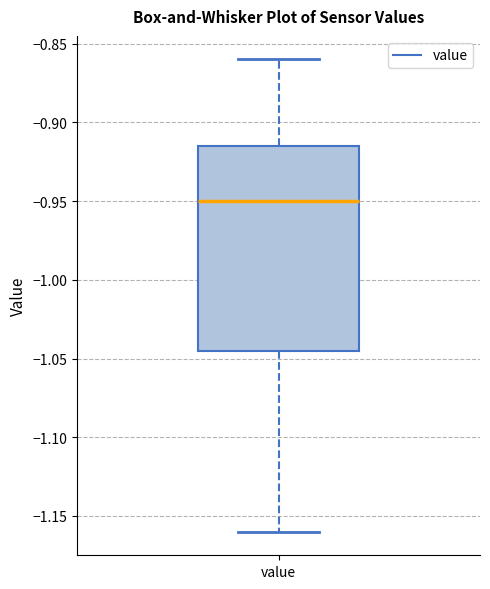

Transcribe this box plot: give where the median line is, the range the box spans, and where the two whiskers end, as read against the y-axis. The values are not printed on the chart, so give them approximately, as read against the axis.

median -0.950, box -1.045 to -0.915, whiskers -1.160 to -0.860